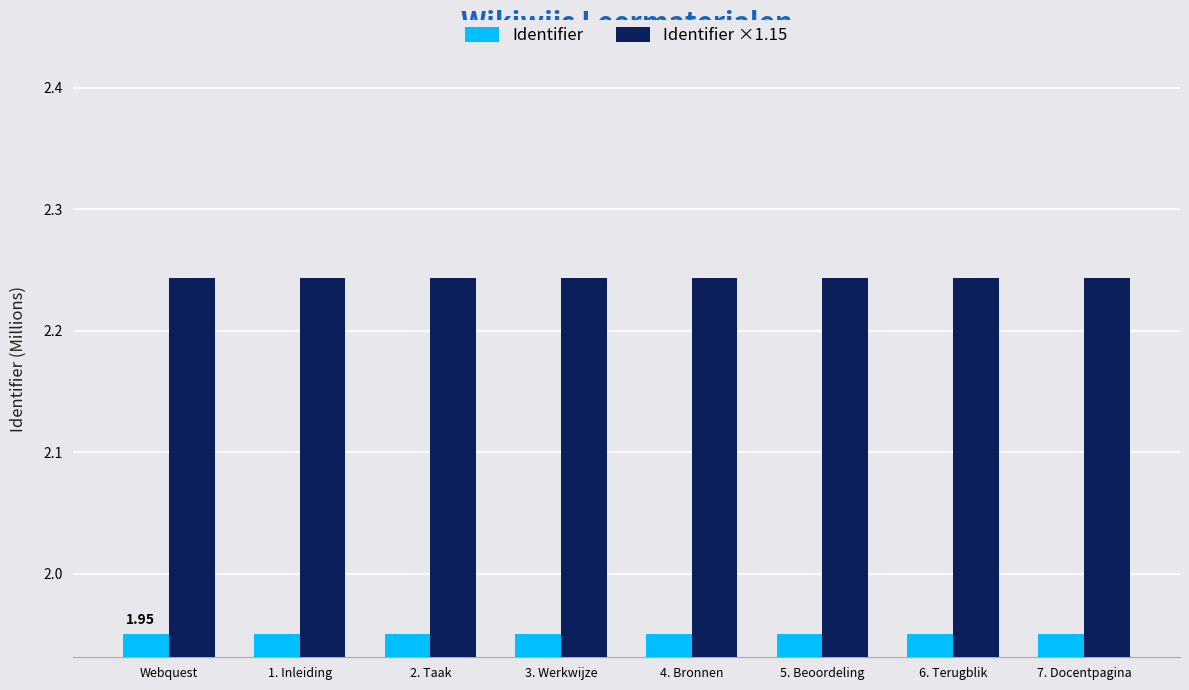

What is the sum of all Identifier values?

15.6